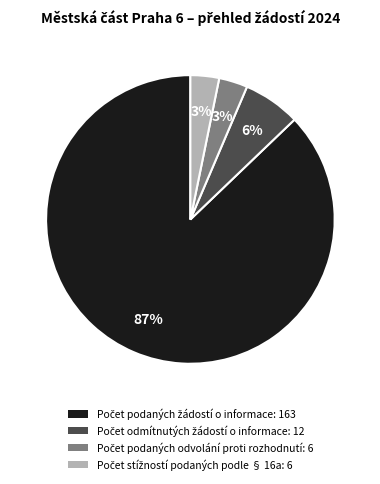

To the nearest percent, what is the average slice percentage?

25%